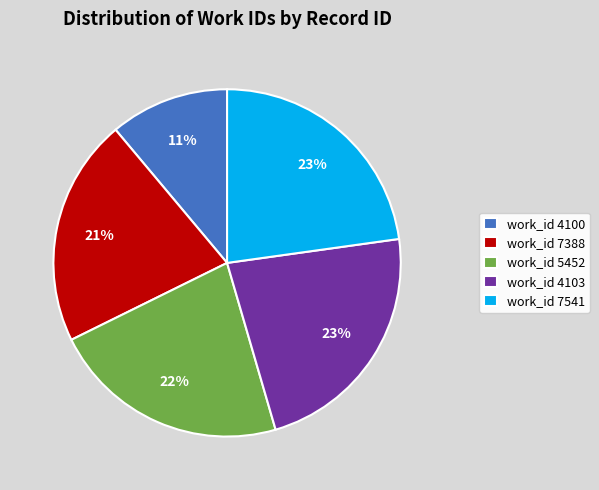

Is it true that work_id 7541 is 23% of the pie?

True